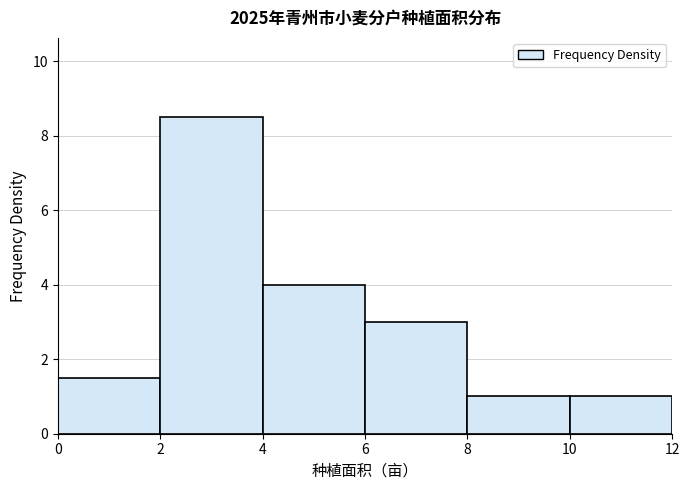

What is the height of the bar covering 2 to 4 on the x-axis? The values are not printed on the chart, so give them approximately, as read against the axis.

8.6